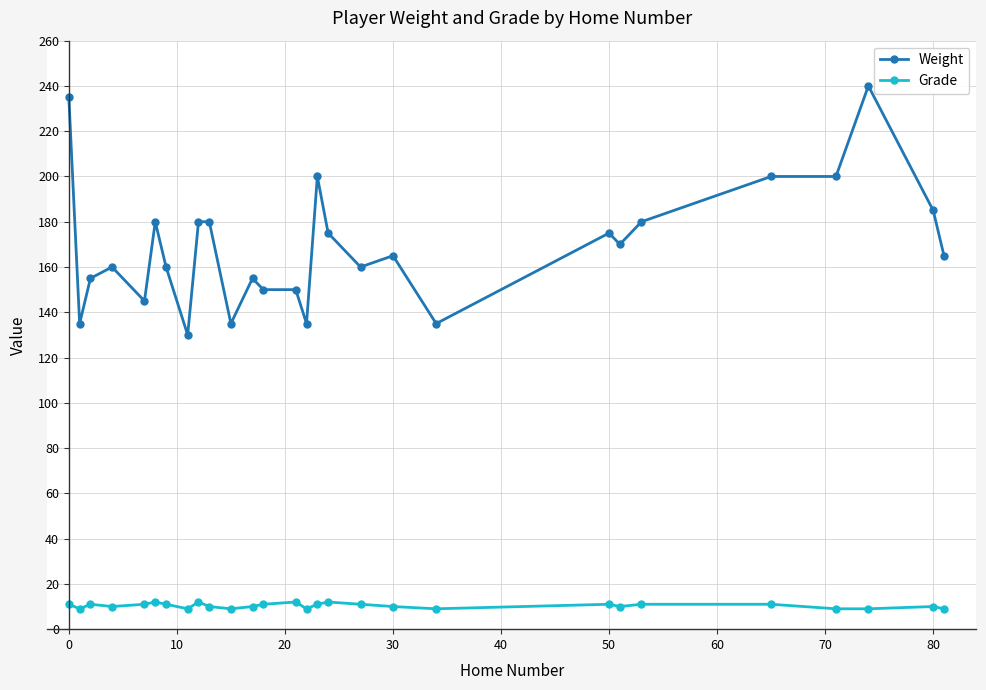

What is the sum of all Grade values?

290